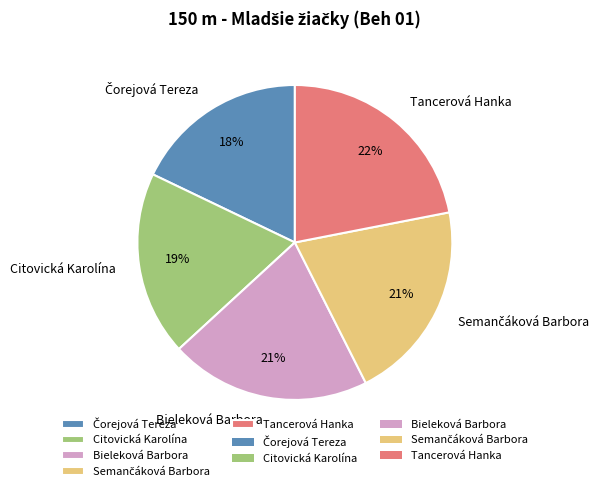

Is it true that Citovická Karolína is 25% of the pie?

False